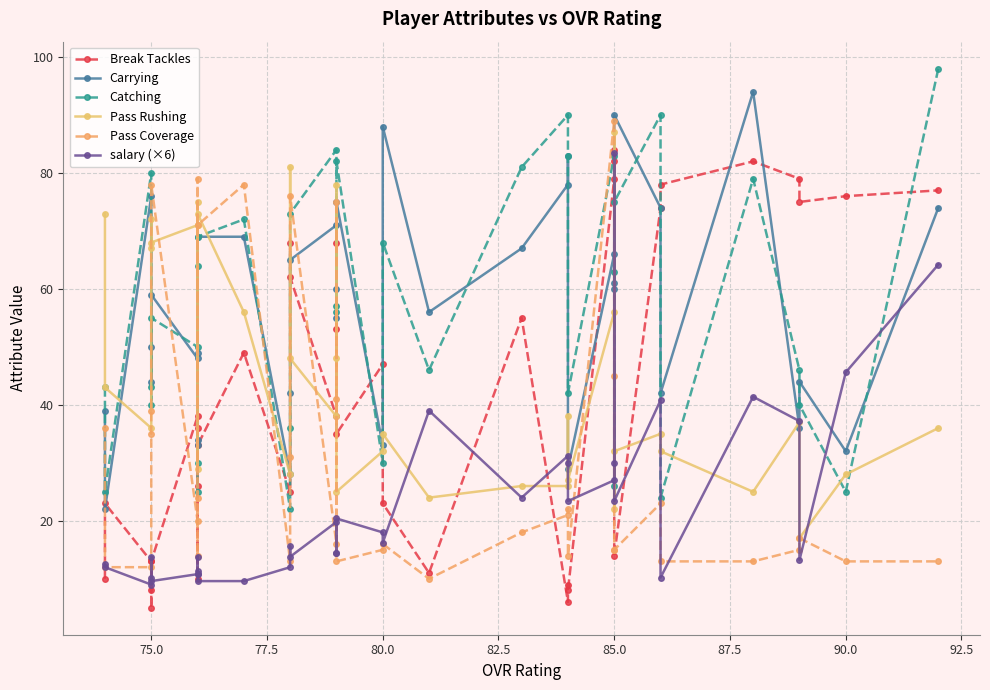

How many times do salary (×6) and Catching cross each other?

4